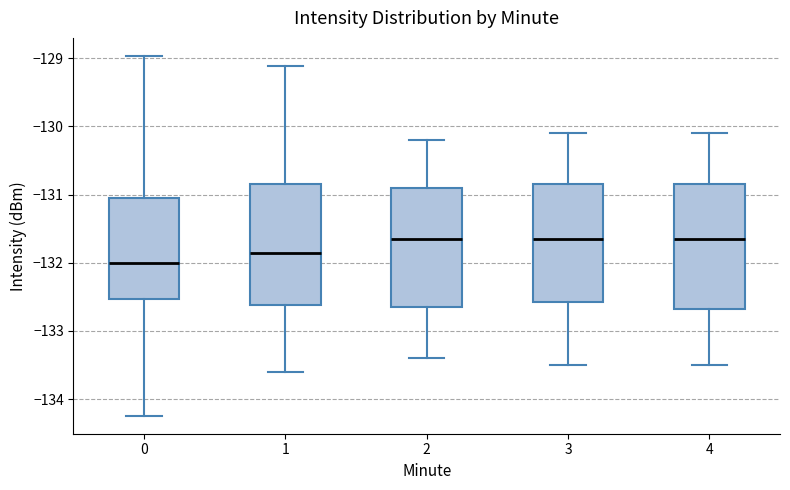

Where does the upper whisker of the box at x = 1 end on the y-axis? The values are not printed on the chart, so give them approximately, as read against the axis.

-129.1